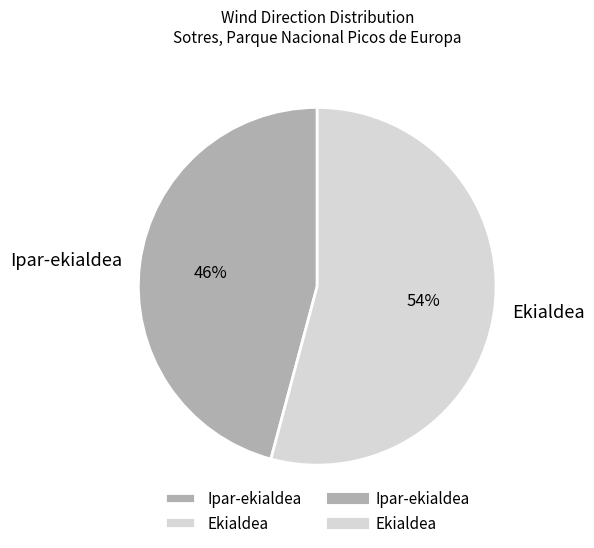

Does Ipar-ekialdea represent more than half of the total?

No